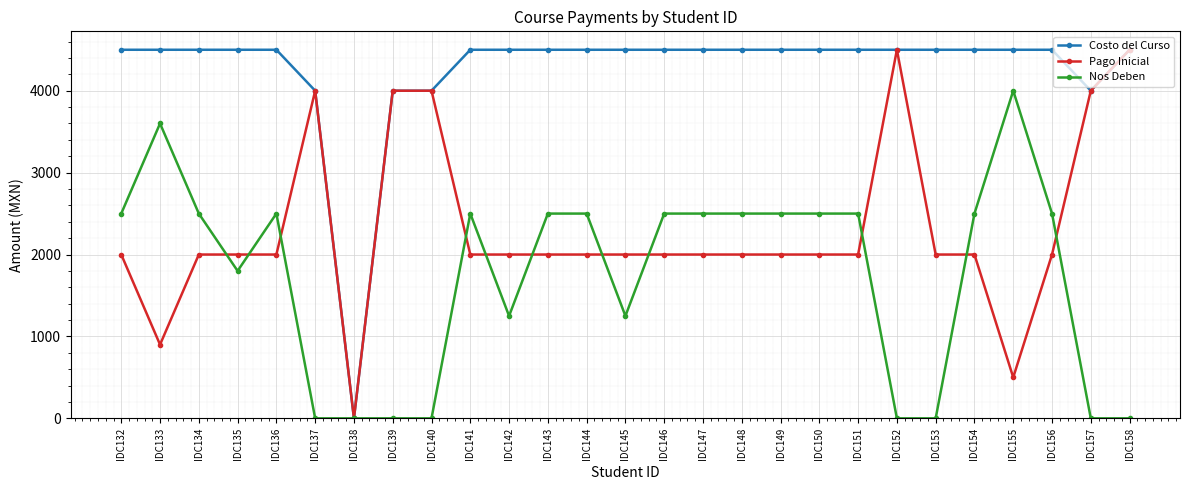

What is the greatest value displayed?

4500